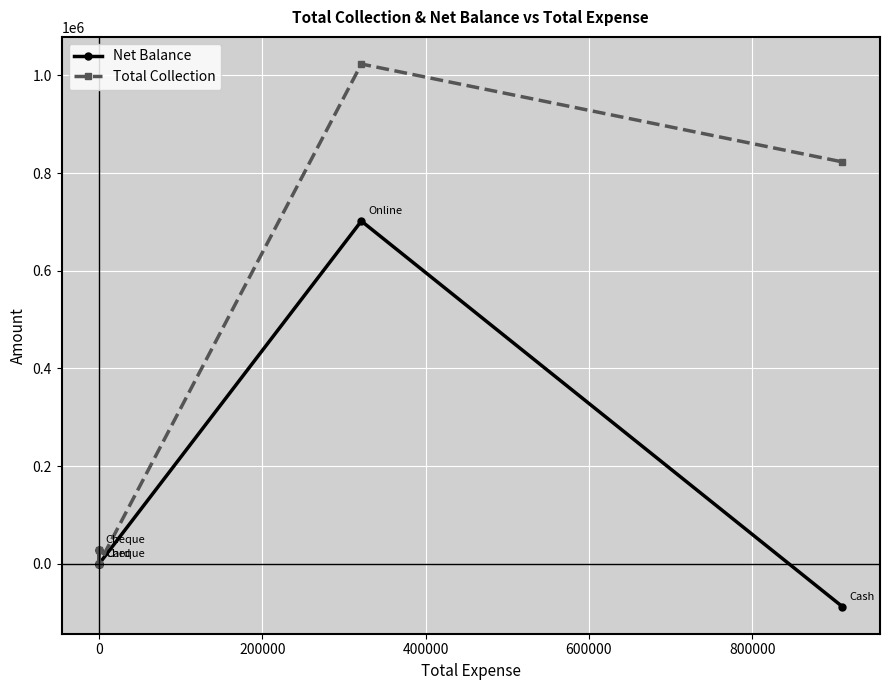

What is the greatest value displayed?

1023165.0